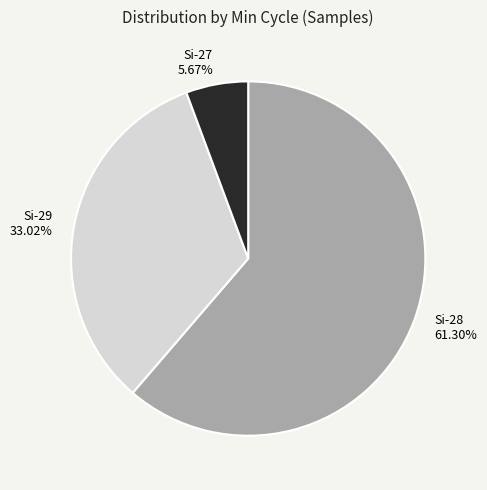

To the nearest percent, what is the average slice percentage?

33%